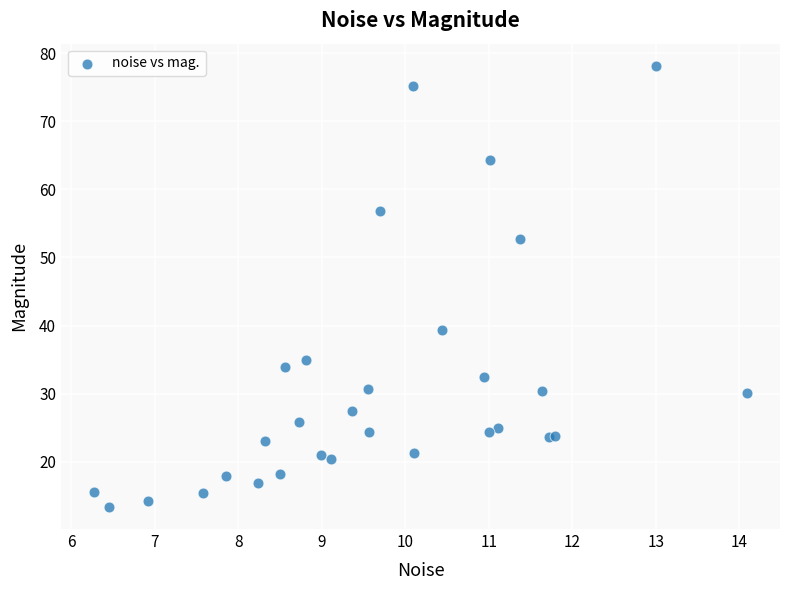

What Y value in the scatter plot is closest to 45?

39.3